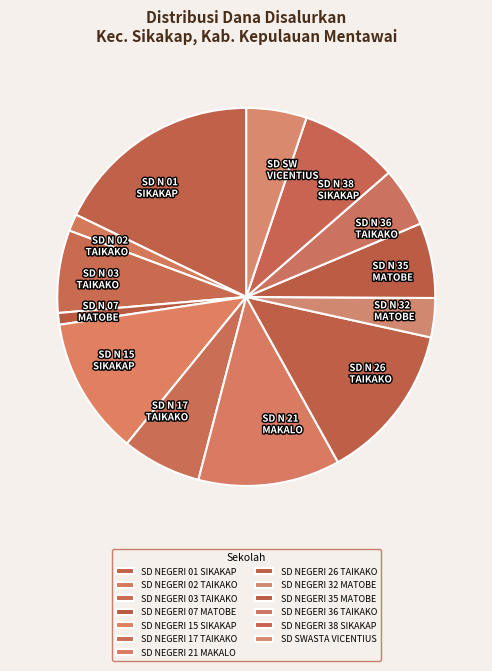

Do SD N 17 TAIKAKO and SD N 26 TAIKAKO together represent more than half of the pie?

No